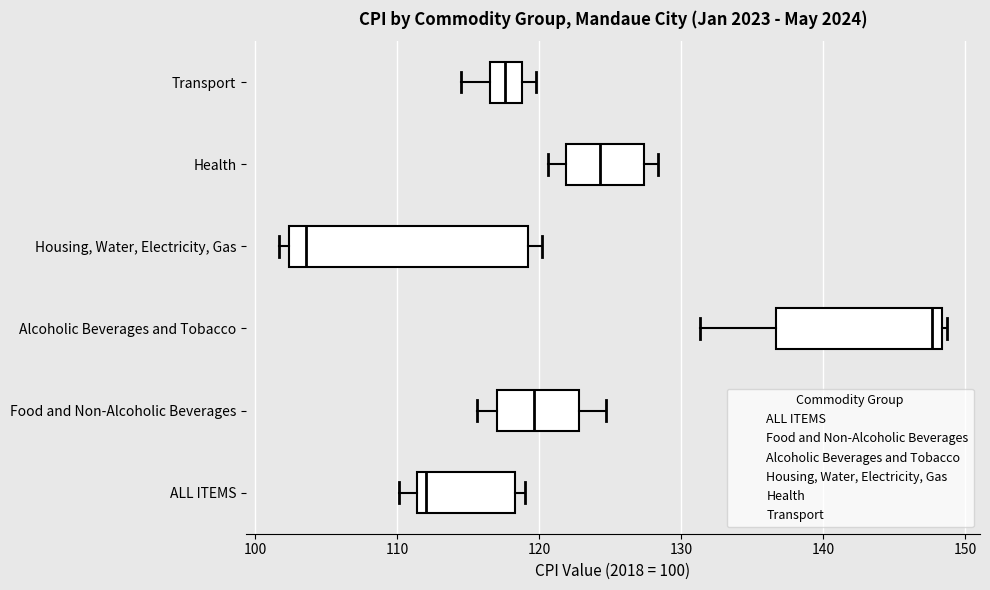

Reading bottom to top, transcribe this box plot: for each box, give where its median line is, the range the box spans, and where its two whiskers end, as read against the x-axis. The values are not printed on the chart, so give them approximately, as read against the axis.

ALL ITEMS: median 112, box 111 to 118, whiskers 110 to 119
Food and Non-Alcoholic Beverages: median 120, box 117 to 123, whiskers 116 to 125
Alcoholic Beverages and Tobacco: median 148 (just left of the box's right edge), box 137 to 148, whiskers 131 to 149
Housing, Water, Electricity, Gas: median 104, box 102 to 119, whiskers 102 (just left of the box's left edge) to 120
Health: median 124, box 122 to 127, whiskers 121 to 128
Transport: median 118, box 117 to 119, whiskers 115 to 120